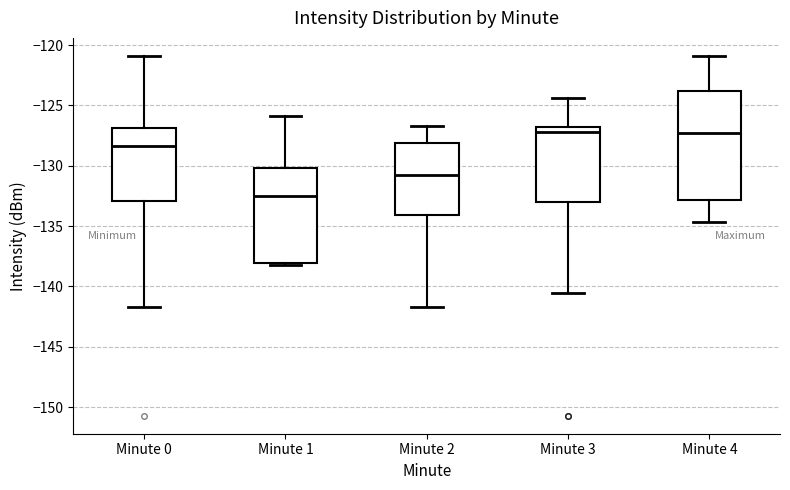

Reading left to right, transcribe this box plot: for each box, give where its median line is, the range the box spans, and where its two whiskers end, as read against the y-axis. The values are not printed on the chart, so give them approximately, as read against the axis.

Minute 0: median -128.5, box -133.0 to -127.0, whiskers -141.5 to -121.0
Minute 1: median -132.5, box -138.0 to -130.0, whiskers -138.0 (just below the box's lower edge) to -126.0
Minute 2: median -130.5, box -134.0 to -128.0, whiskers -141.5 to -126.5
Minute 3: median -127.0 (just below the box's upper edge), box -133.0 to -127.0, whiskers -140.5 to -124.5
Minute 4: median -127.5, box -133.0 to -124.0, whiskers -134.5 to -121.0